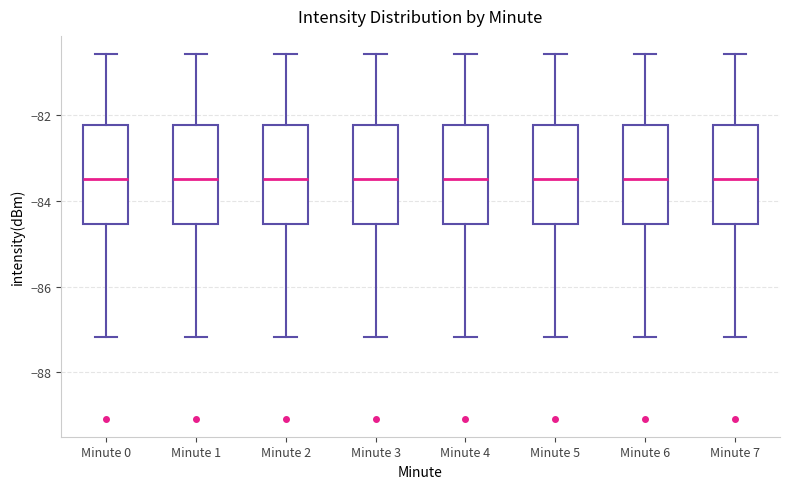

Where is the upper edge of the box for Minute 5 on the y-axis? The values are not printed on the chart, so give them approximately, as read against the axis.

-82.2